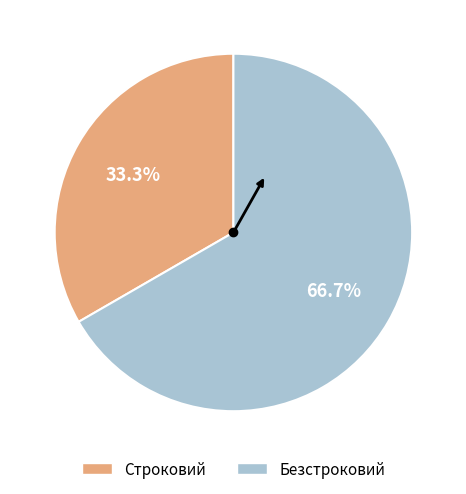

Does Безстроковий represent more than half of the total?

Yes